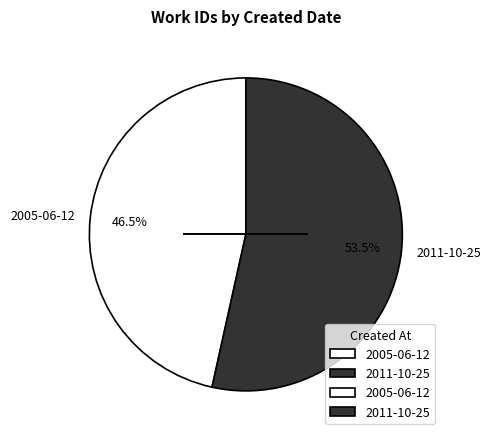

Rank the categories by value from highest to lowest.

2011-10-25, 2005-06-12